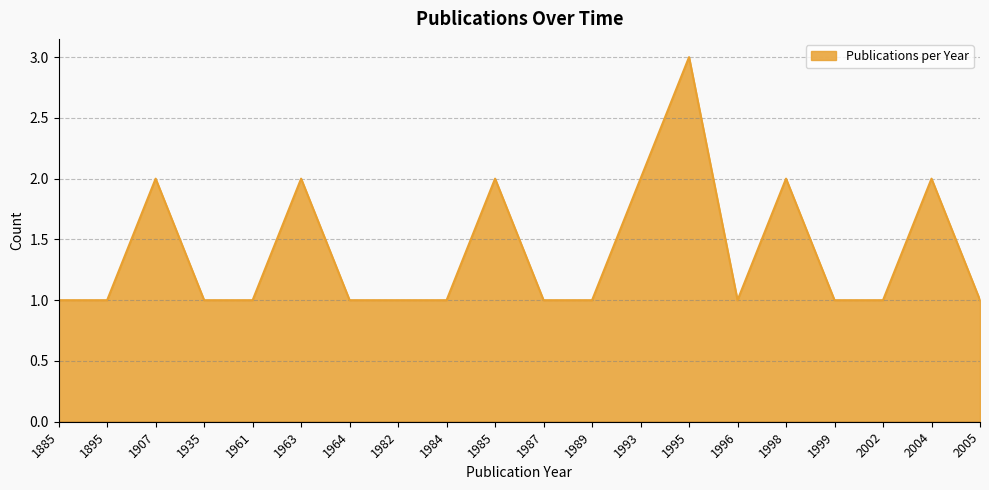

What is the greatest value displayed?

3